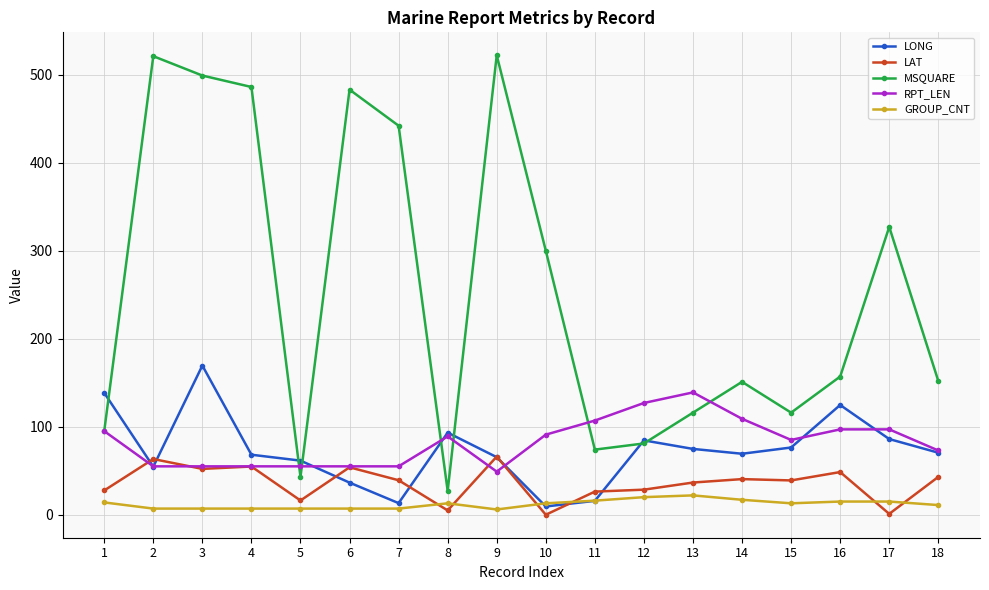

True or false: LONG has more than 2 points higher than both neighbors.

True